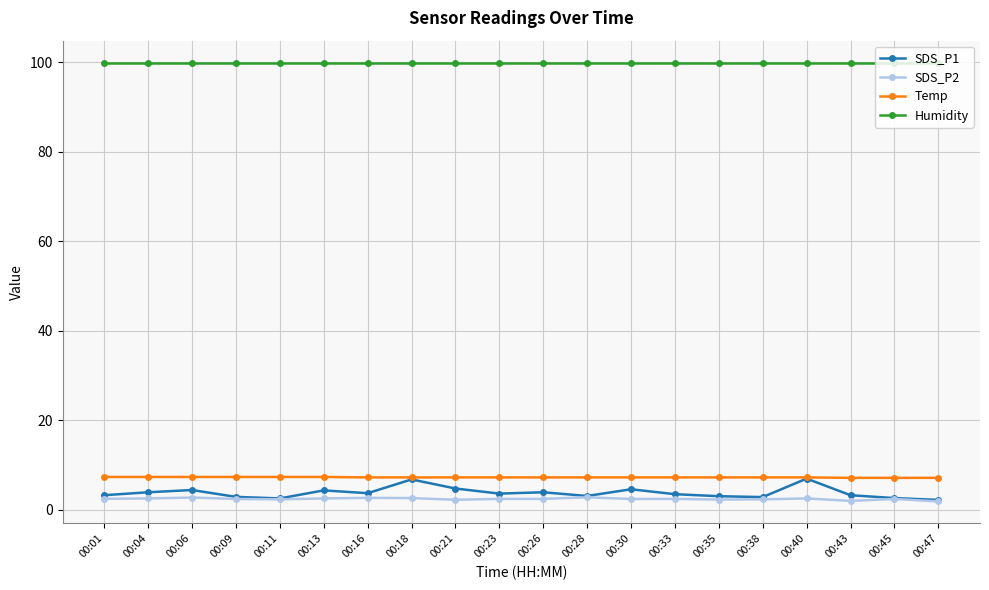

True or false: Temp and Humidity intersect in this chart.

False